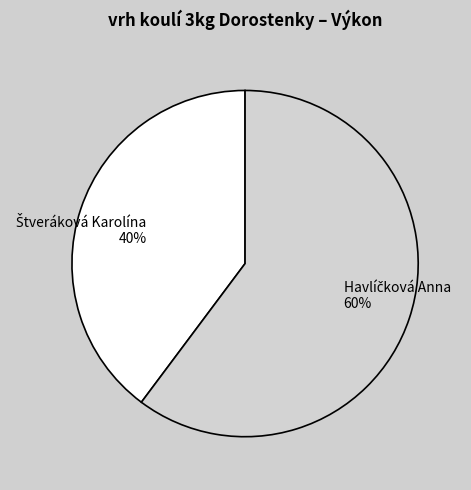

To the nearest percent, what is the average slice percentage?

50%